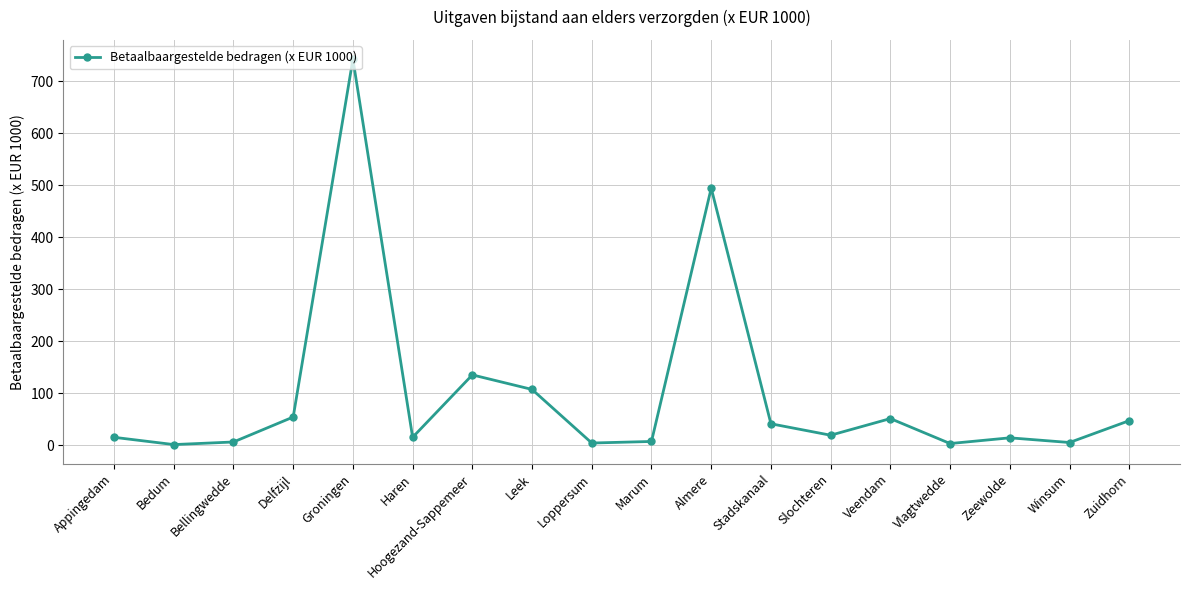

Is it true that the value at Leek is 58?

False